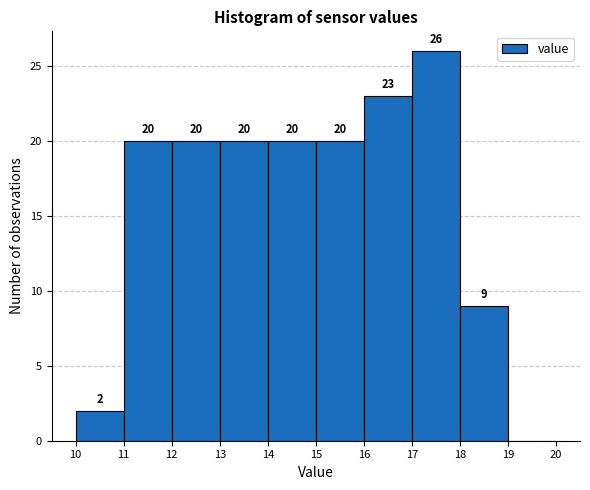

Over which range of the x-axis is the bar tallest?

17 to 18